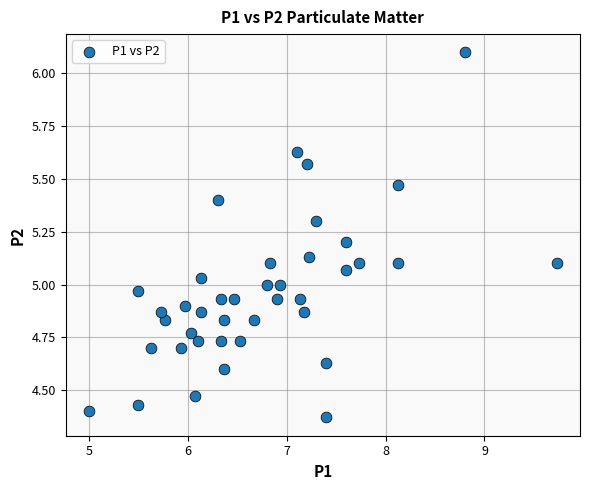

What is the range of Y values (max minus min)?

1.7